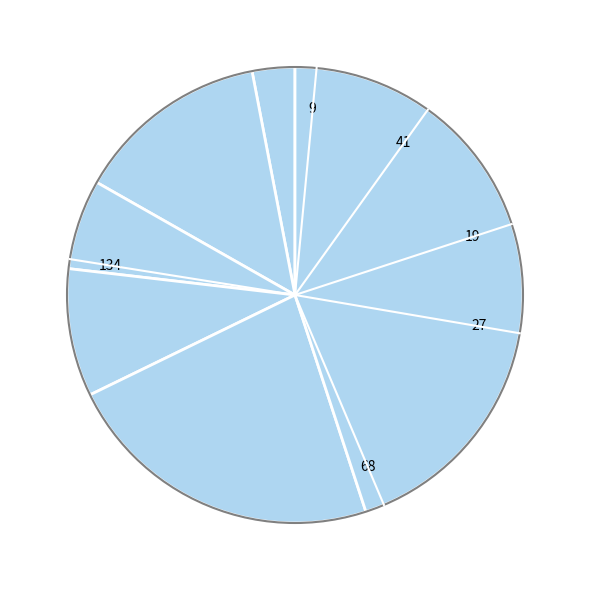

Does any single category account for the majority?

No